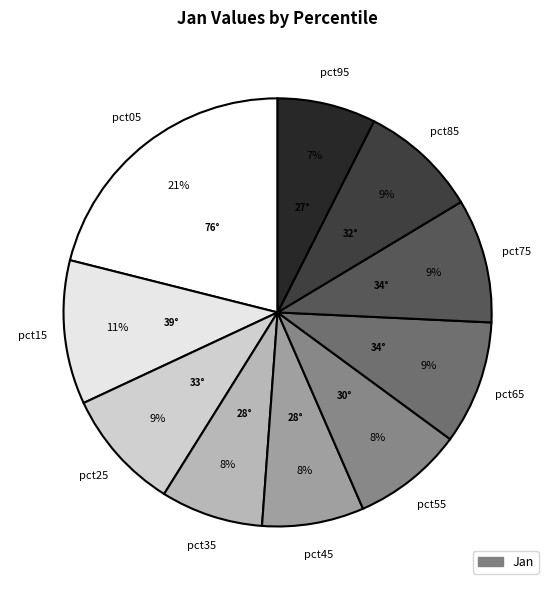

How many segments does this pie chart have?

10